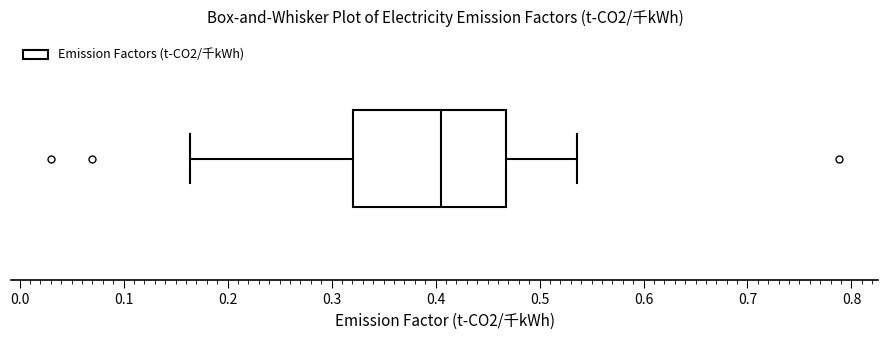

Transcribe this box plot: give where the median line is, the range the box spans, and where the two whiskers end, as read against the x-axis. The values are not printed on the chart, so give them approximately, as read against the axis.

median 0.41, box 0.32 to 0.47, whiskers 0.16 to 0.54